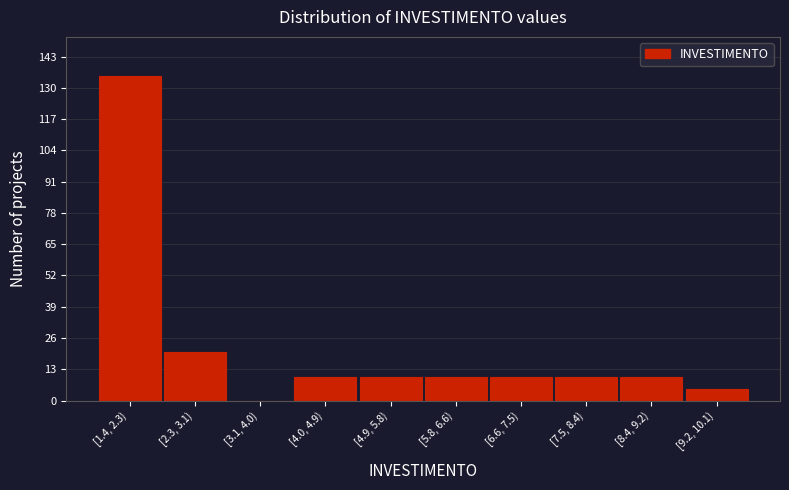

Reading left to right, what are all the values shown in this chart?

[1.4, 2.3)=135	[2.3, 3.1)=20	[3.1, 4.0)=0	[4.0, 4.9)=10	[4.9, 5.8)=10	[5.8, 6.6)=10	[6.6, 7.5)=10	[7.5, 8.4)=10	[8.4, 9.2)=10	[9.2, 10.1)=5